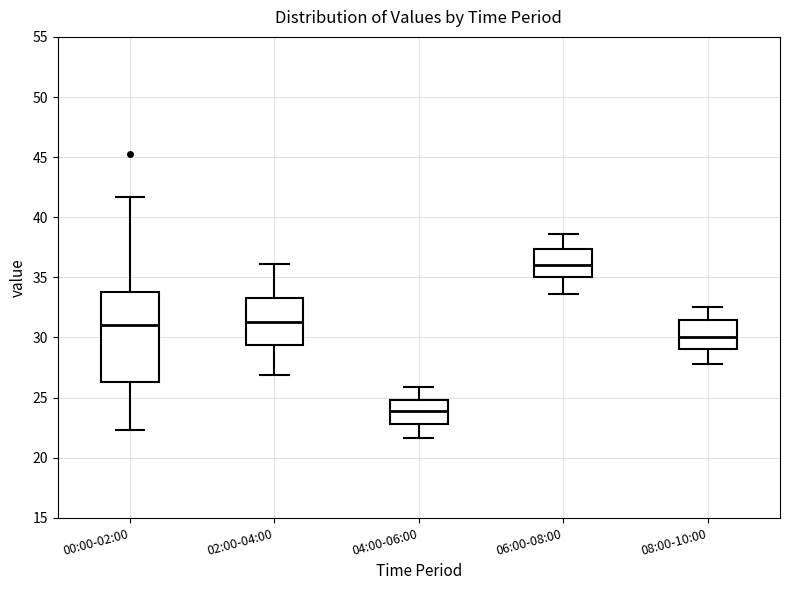

Reading left to right, transcribe this box plot: for each box, give where its median line is, the range the box spans, and where its two whiskers end, as read against the y-axis. The values are not printed on the chart, so give them approximately, as read against the axis.

00:00-02:00: median 31.0, box 26.5 to 33.5, whiskers 22.5 to 41.5
02:00-04:00: median 31.5, box 29.5 to 33.5, whiskers 27.0 to 36.0
04:00-06:00: median 24.0, box 23.0 to 25.0, whiskers 21.5 to 26.0
06:00-08:00: median 36.0, box 35.0 to 37.5, whiskers 33.5 to 38.5
08:00-10:00: median 30.0, box 29.0 to 31.5, whiskers 28.0 to 32.5